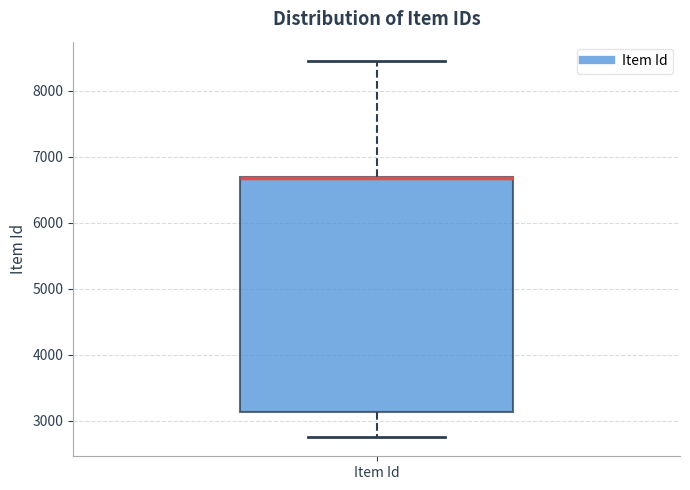

Transcribe this box plot: give where the median line is, the range the box spans, and where the two whiskers end, as read against the y-axis. The values are not printed on the chart, so give them approximately, as read against the axis.

median 6700 (drawn on the box's upper edge), box 3100 to 6700, whiskers 2800 to 8500